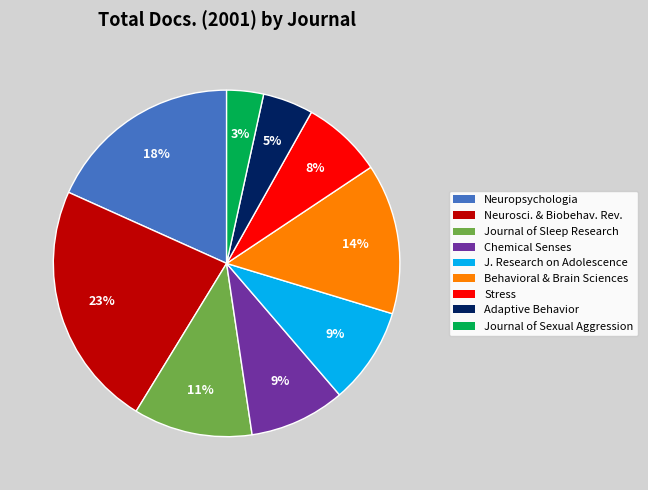

Is there a majority slice in this chart?

No